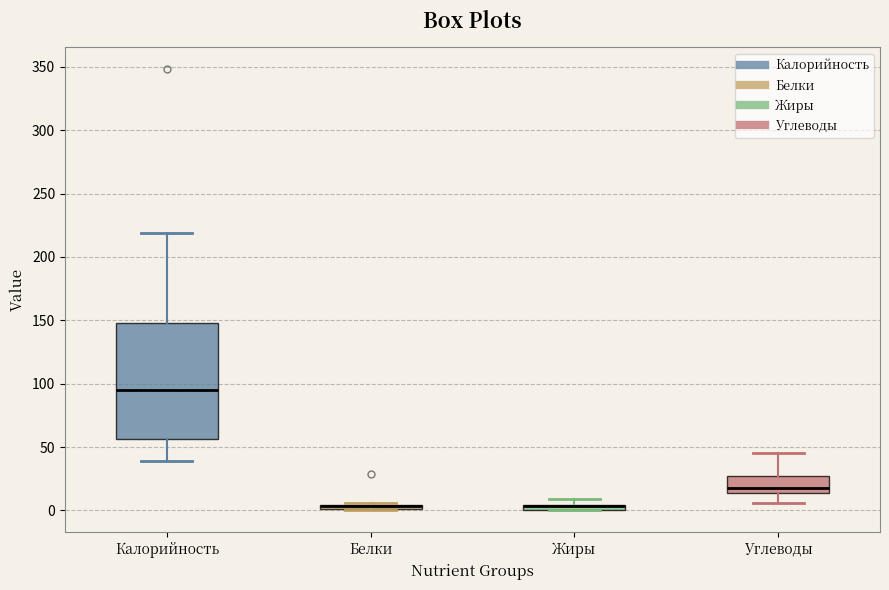

Where is the lower edge of the box for Жиры on the y-axis? The values are not printed on the chart, so give them approximately, as read against the axis.

0